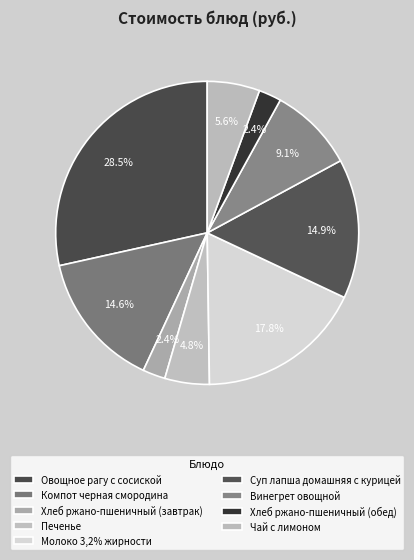

What is the ratio of the value at Хлеб ржано-пшеничный (завтрак) to the value at Молоко 3,2% жирности?

0.1